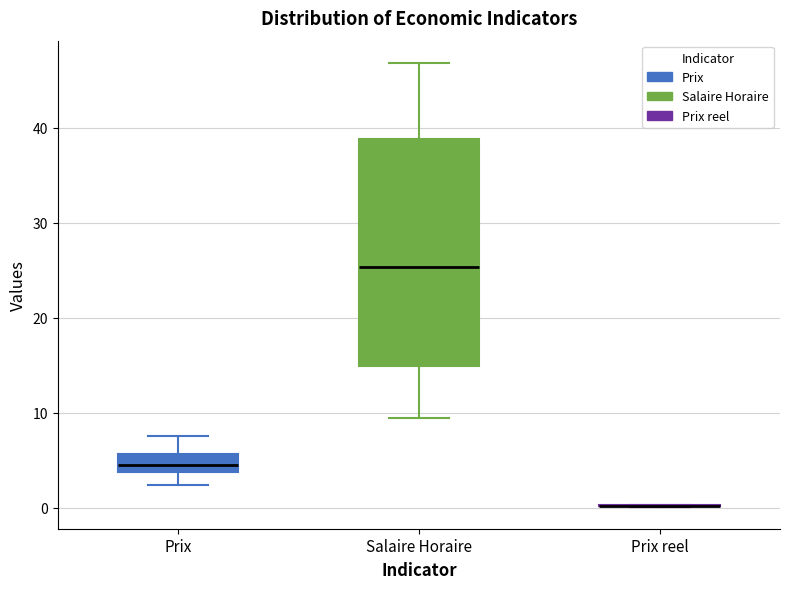

Reading left to right, transcribe this box plot: for each box, give where its median line is, the range the box spans, and where its two whiskers end, as read against the y-axis. The values are not printed on the chart, so give them approximately, as read against the axis.

Prix: median 5, box 4 to 6, whiskers 2 to 8
Salaire Horaire: median 25, box 15 to 39, whiskers 9 to 47
Prix reel: box collapsed to a line at 0, whiskers 0 to 0